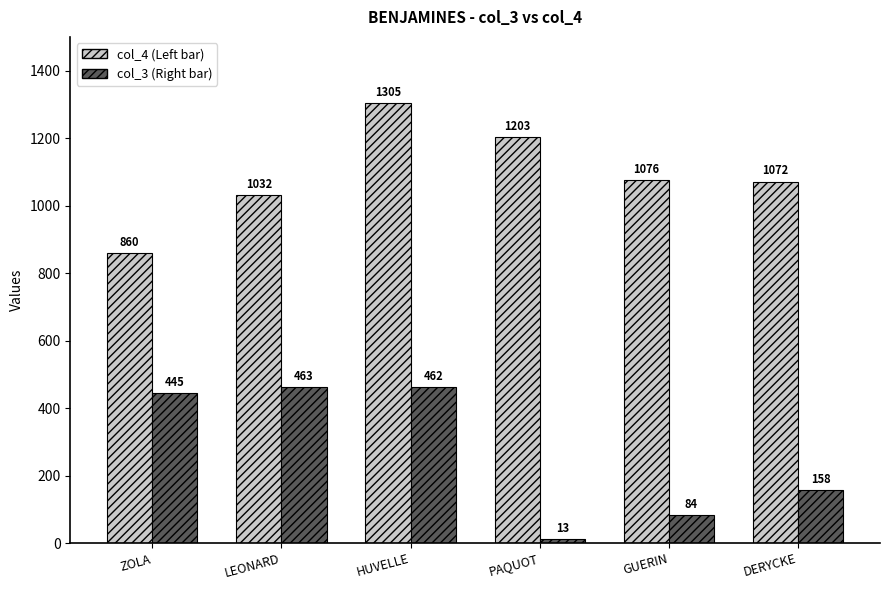

What position from the right is ZOLA?

6